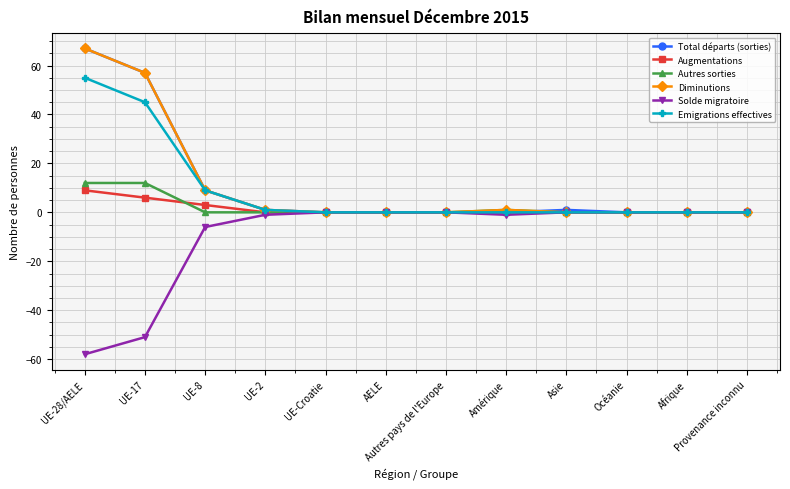

Reading left to right, list all the values displayed in this chart.

Total départs (sorties): 67	57	9	1	0	0	0	0	1	0	0	0
Augmentations: 9	6	3	0	0	0	0	0	0	0	0	0
Autres sorties: 12	12	0	0	0	0	0	1	0	0	0	0
Diminutions: 67	57	9	1	0	0	0	1	0	0	0	0
Solde migratoire: -58	-51	-6	-1	0	0	0	-1	0	0	0	0
Emigrations effectives: 55	45	9	1	0	0	0	0	0	0	0	0